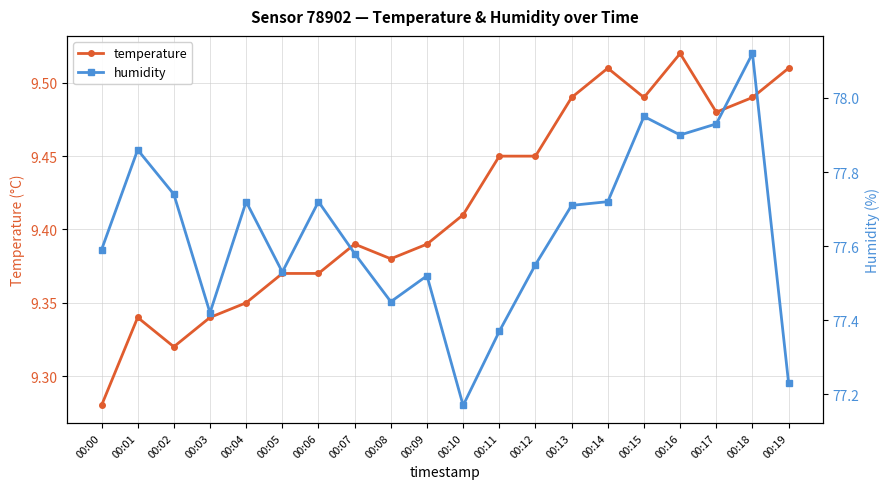

What is the average value of the humidity series?

77.6